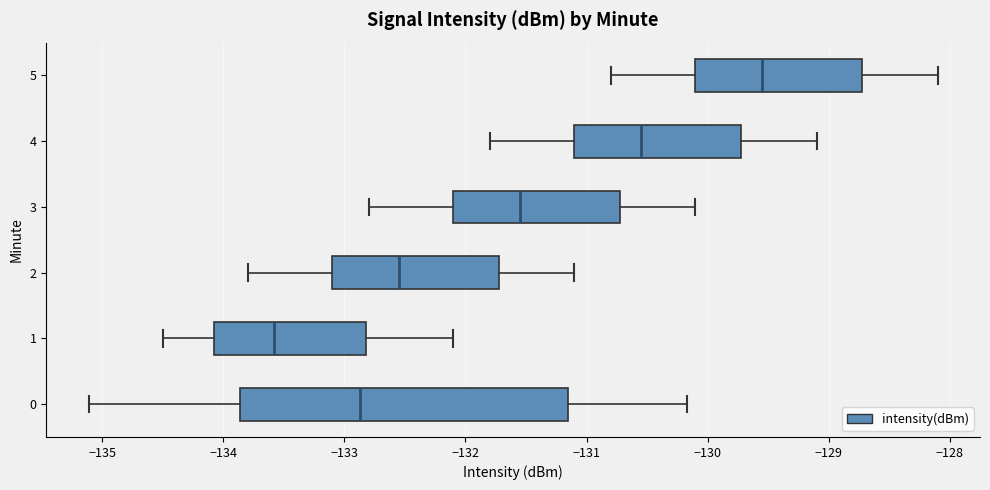

Where is the left edge of the box at y = 0 on the x-axis? The values are not printed on the chart, so give them approximately, as read against the axis.

-133.9